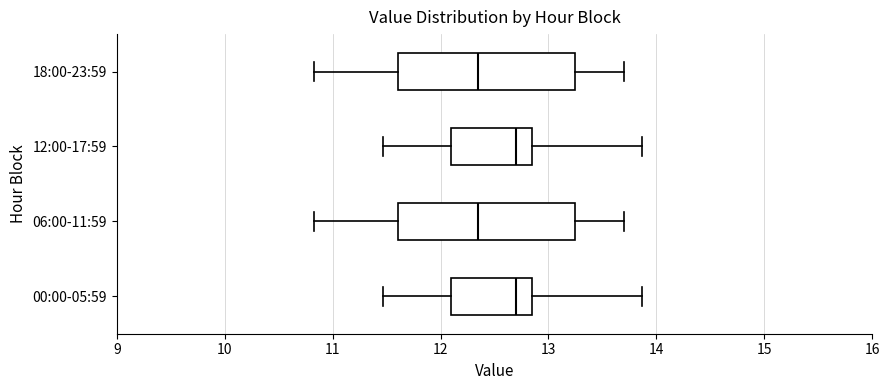

Where does the right whisker of the box for 00:00-05:59 end on the x-axis? The values are not printed on the chart, so give them approximately, as read against the axis.

13.9